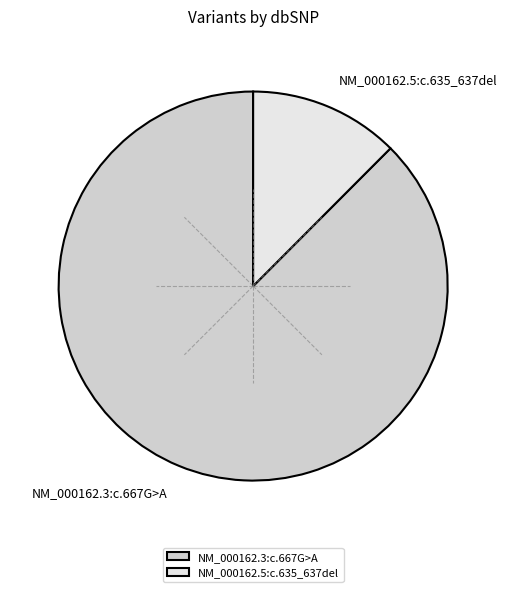

Which slice is the largest?

NM_000162.3:c.667G>A